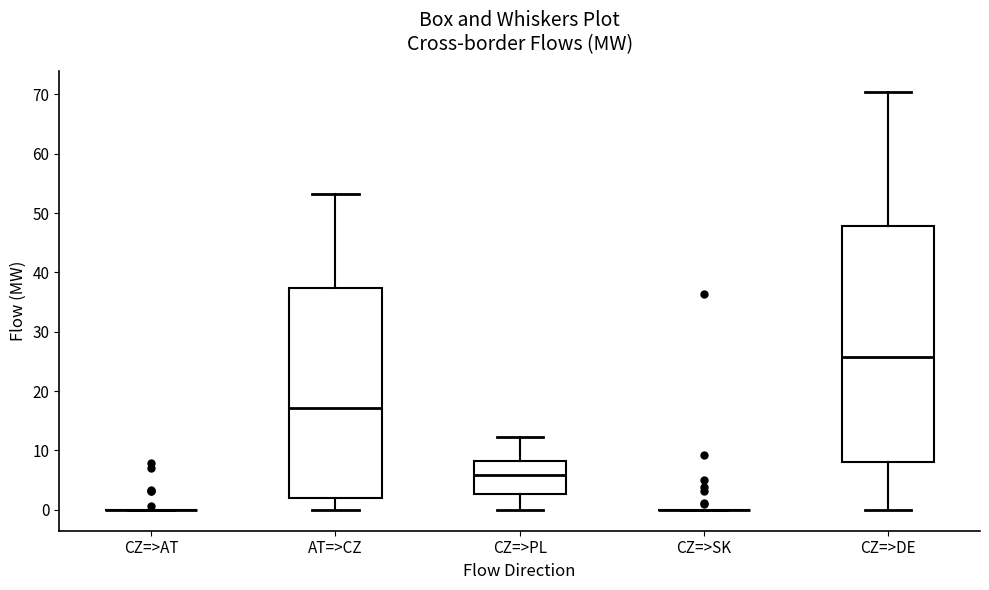

Where does the median line of the box for CZ=>DE sit on the y-axis? The values are not printed on the chart, so give them approximately, as read against the axis.

26